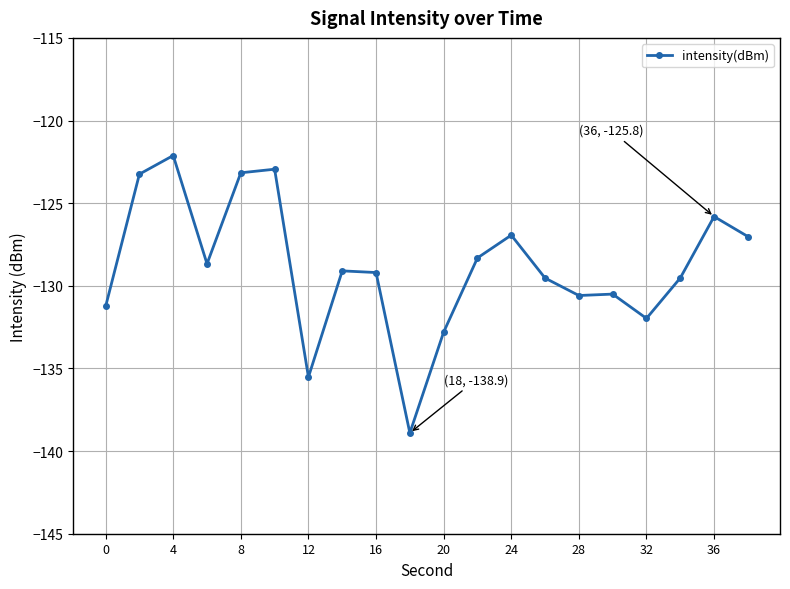

What is the difference between the maximum and second lowest values?

13.4